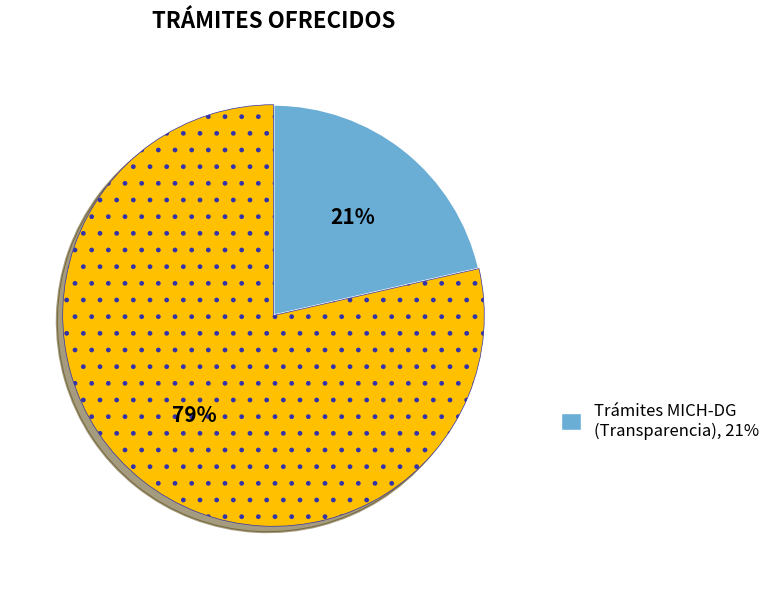

To the nearest percent, what is the average slice percentage?

50%